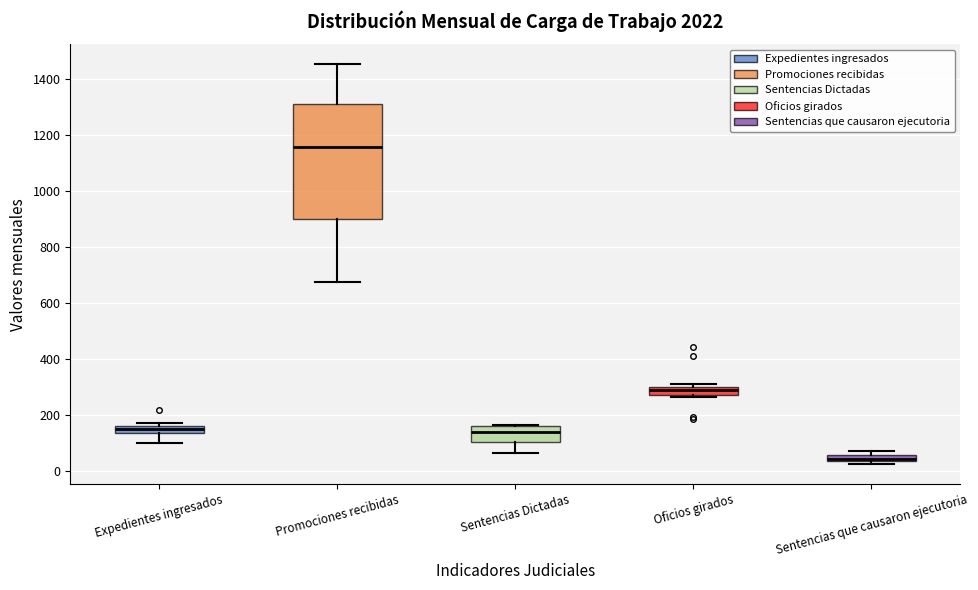

Which box has the lowest median line?

Sentencias que causaron ejecutoria